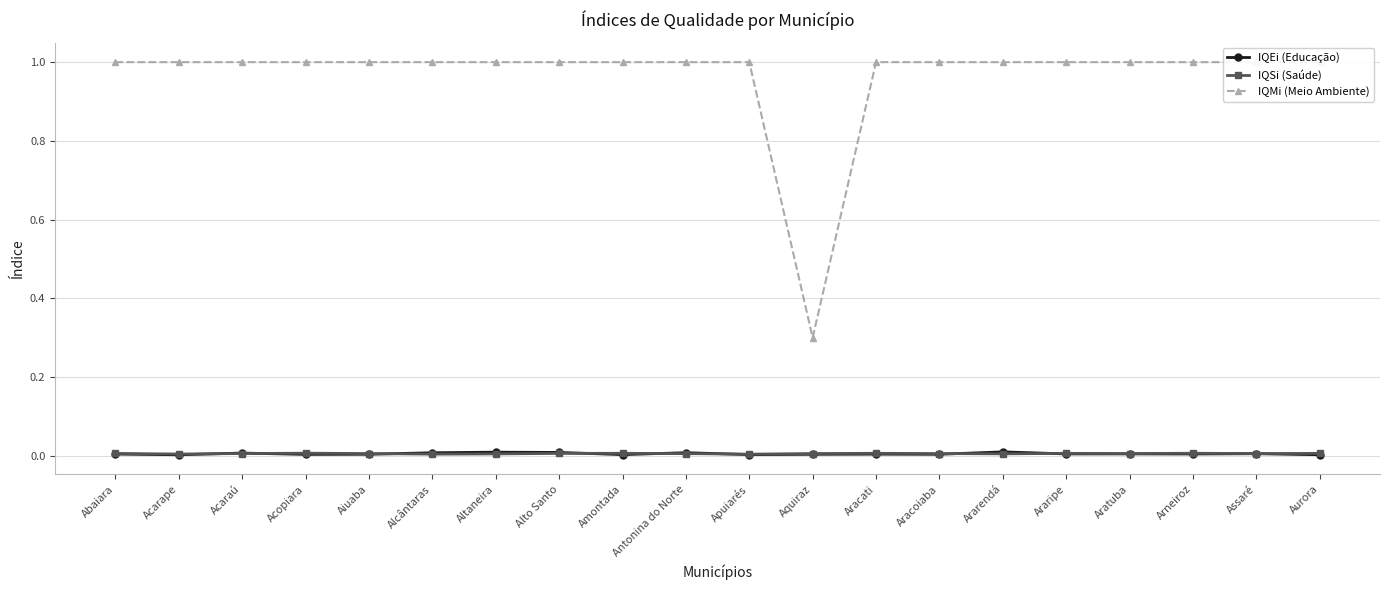

Which series ends up on top after the final intersection of IQSi (Saúde) and IQEi (Educação)?

IQSi (Saúde)